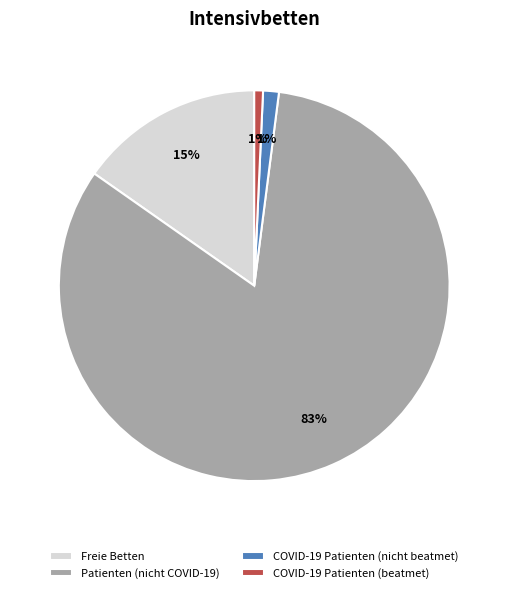

Is the sum of Freie Betten and COVID-19 Patienten (nicht beatmet) greater than half?

No